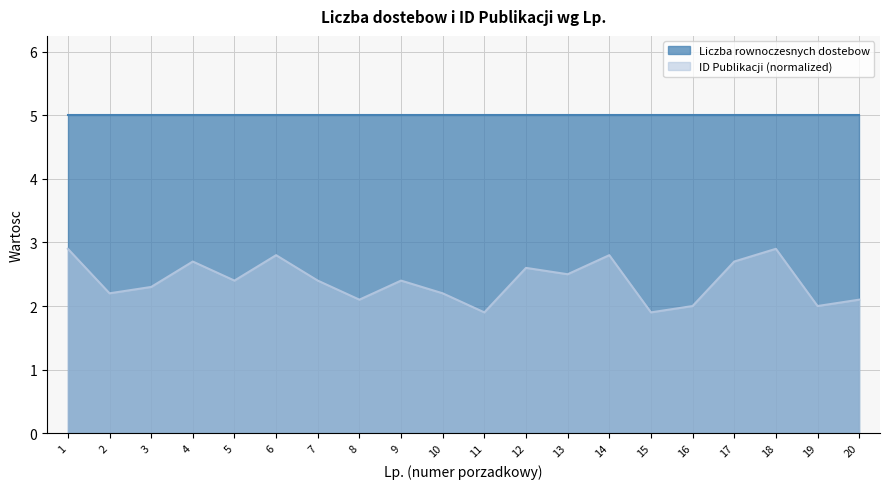

At which category does the data reach its first local valley?

2